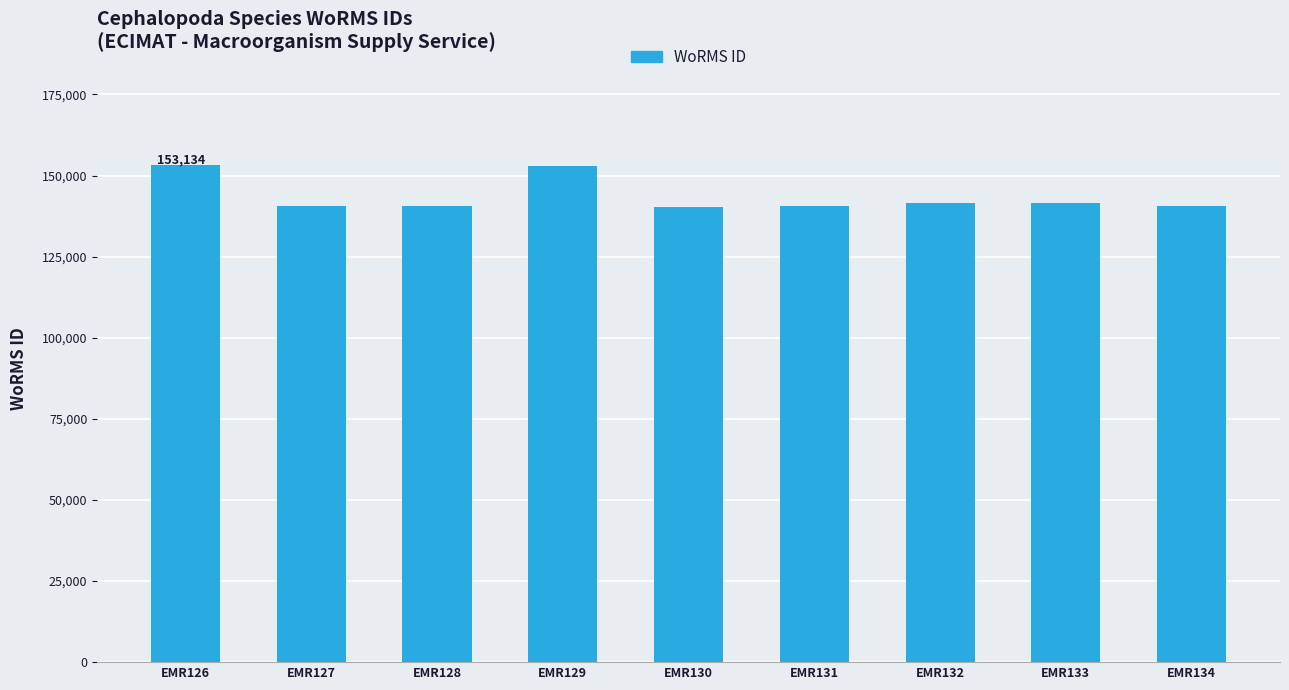

Is it true that the value at EMR129 is 72553?

False